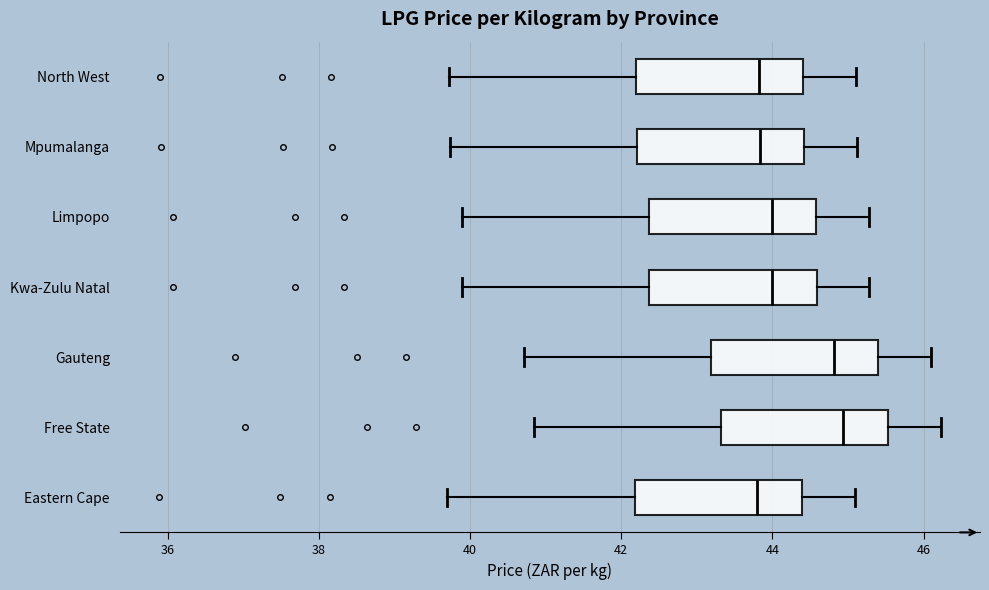

Where does the right whisker of the box for Mpumalanga end on the x-axis? The values are not printed on the chart, so give them approximately, as read against the axis.

45.2